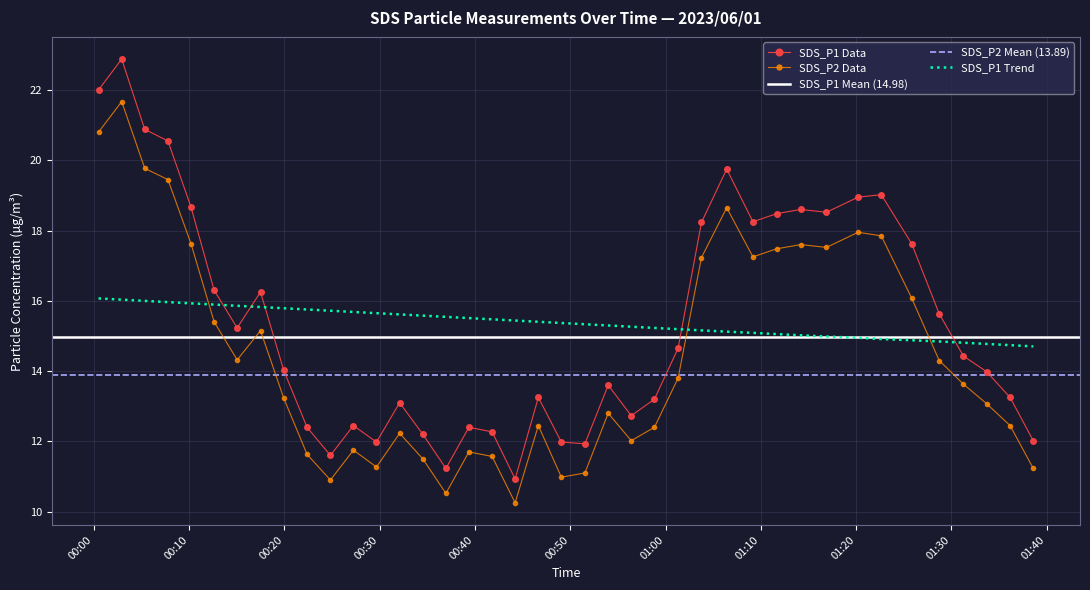

Where is SDS_P1 nearest to the value 16?

2023/06/01 00:17:30